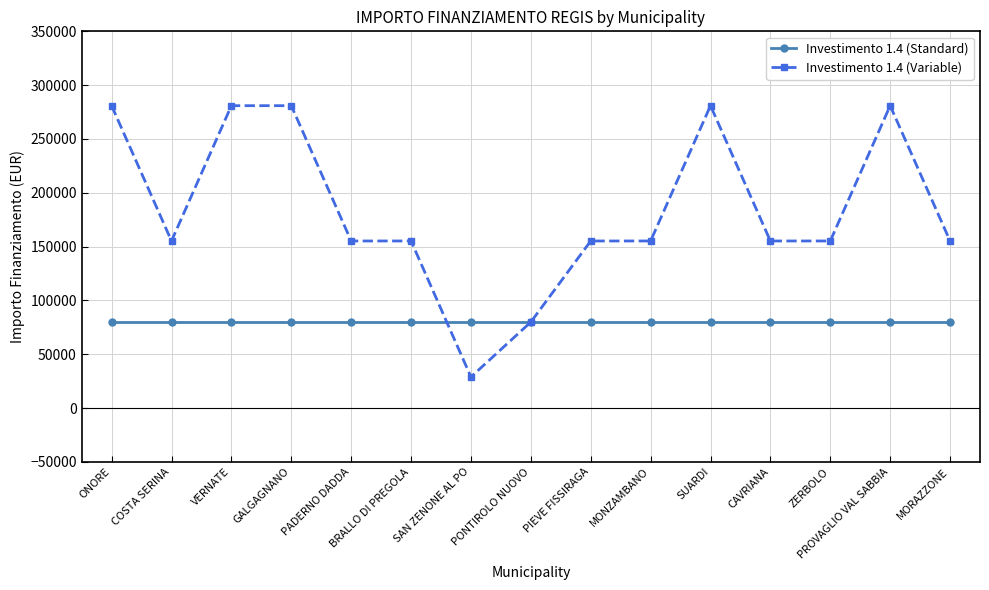

What are all the series names shown in the legend?

Investimento 1.4 (Standard), Investimento 1.4 (Variable)